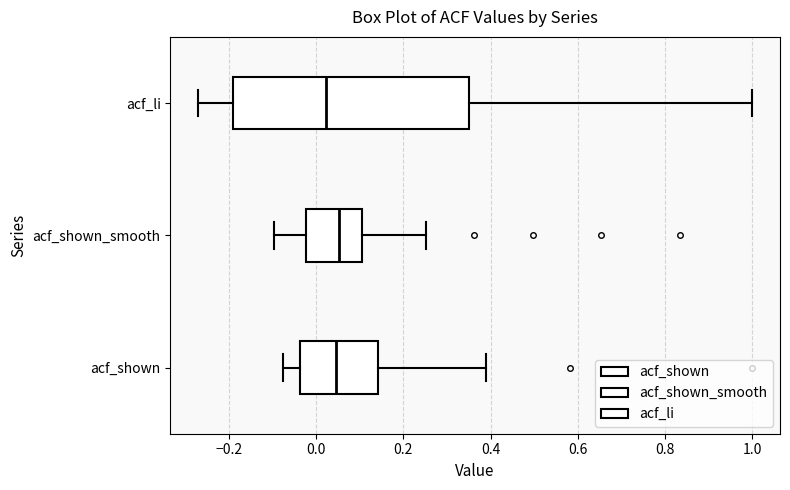

Which box has the furthest to the left median line?

acf_li